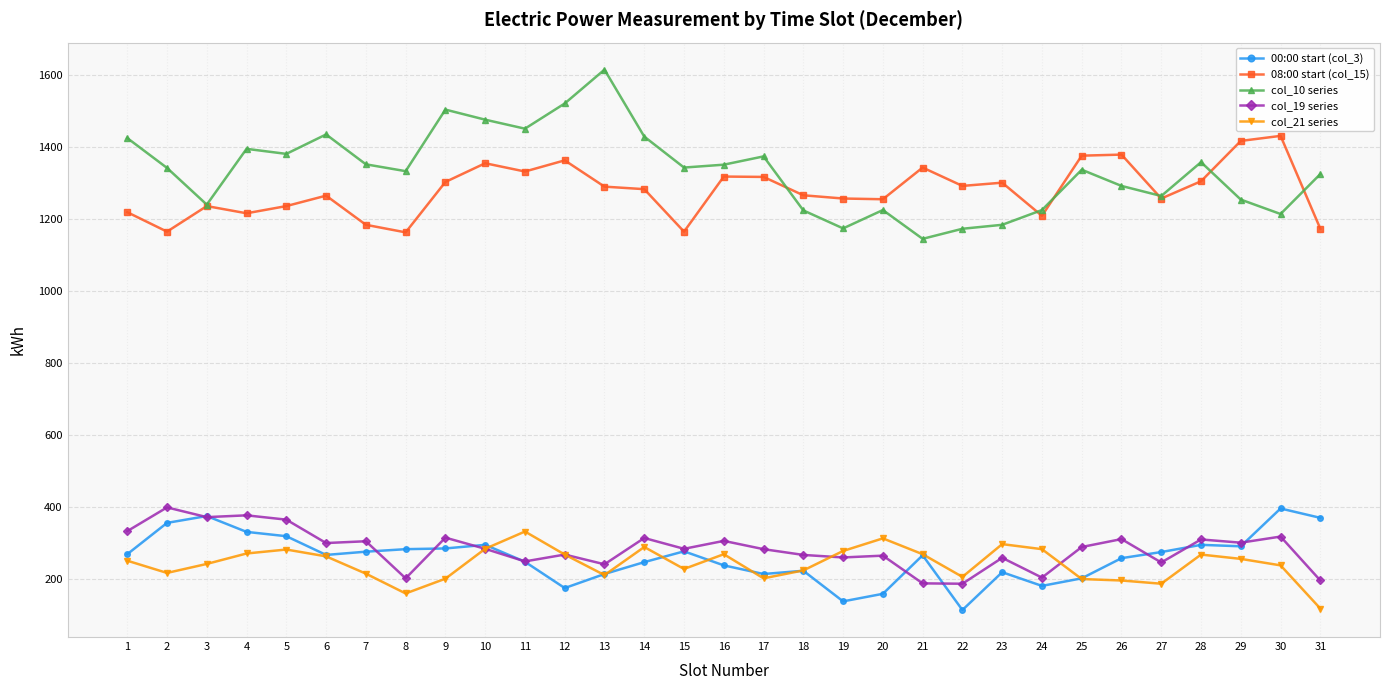

How many distinct data groups are displayed?

5